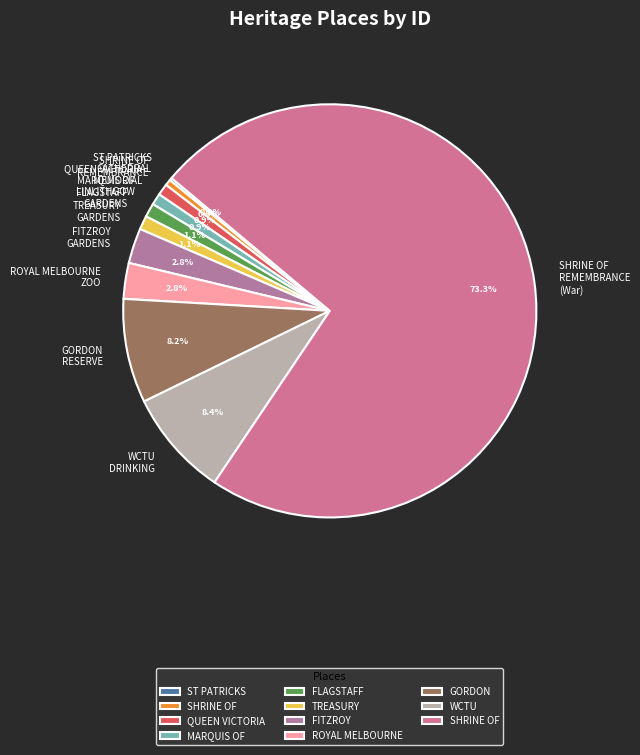

What is the ratio of the value at TREASURY GARDENS to the value at MARQUIS OF LINLITHGOW?

1.2